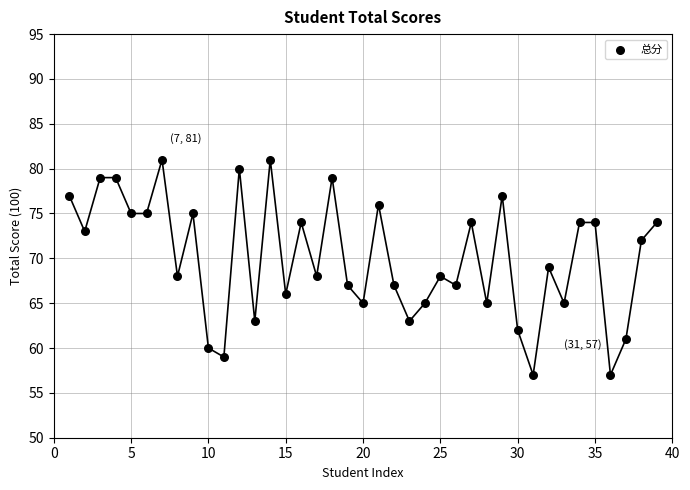

What is the range of Y values (max minus min)?

24